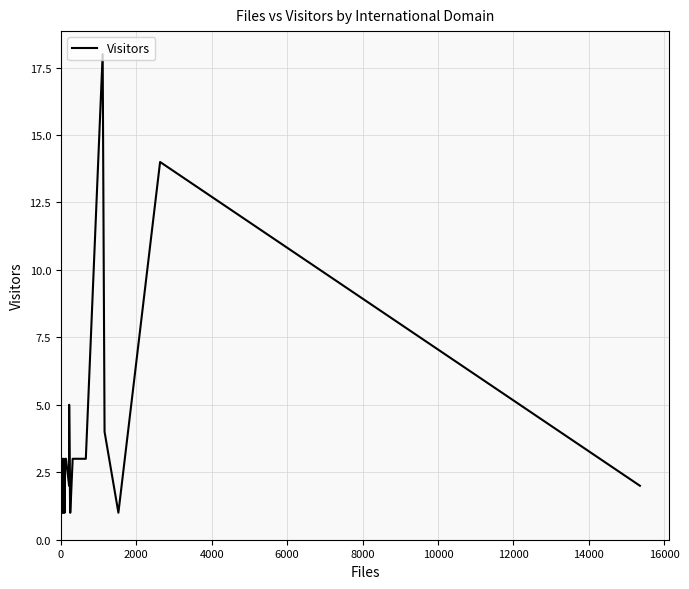

What is the maximum value shown in the chart?

18